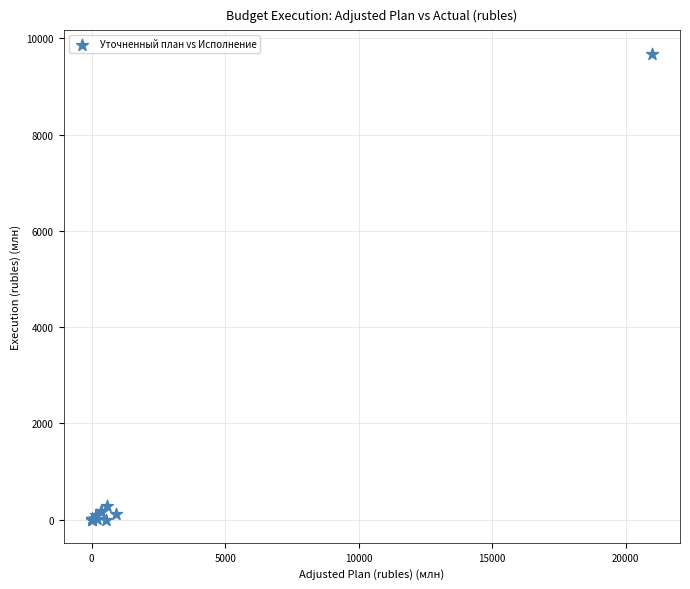

What Y value in the scatter plot is closest to 4842?

287.2